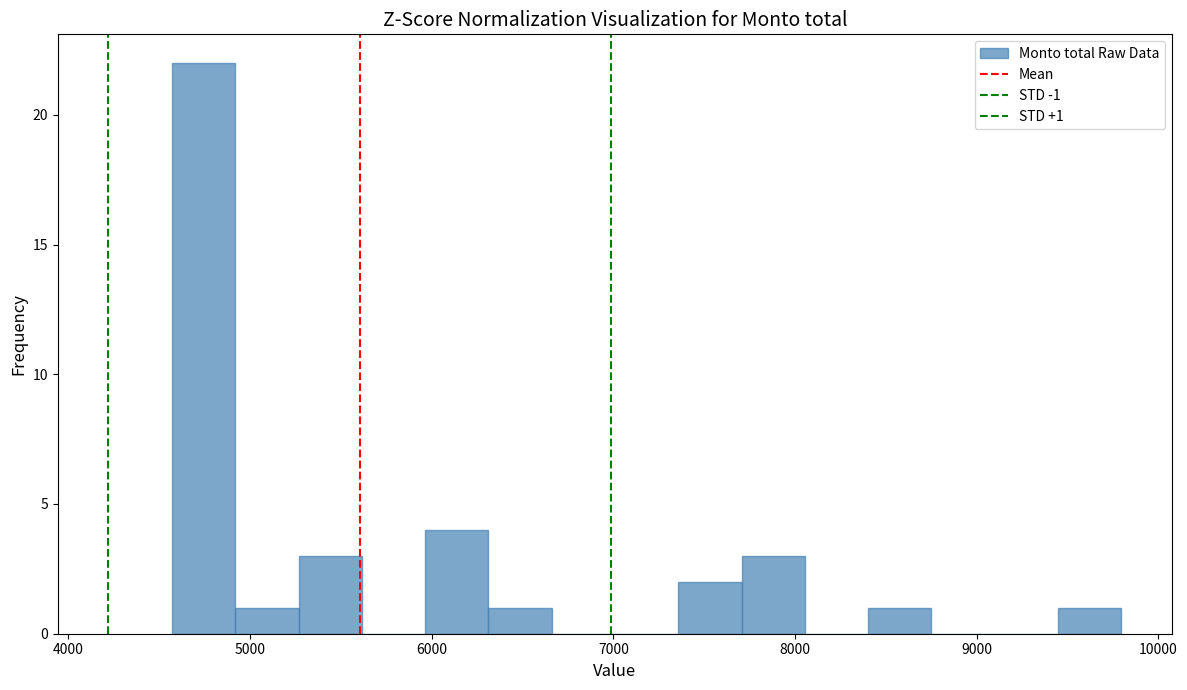

Around what value on the x-axis is the tallest bar? Give the approximate position of its centre, as read against the axis.

4700